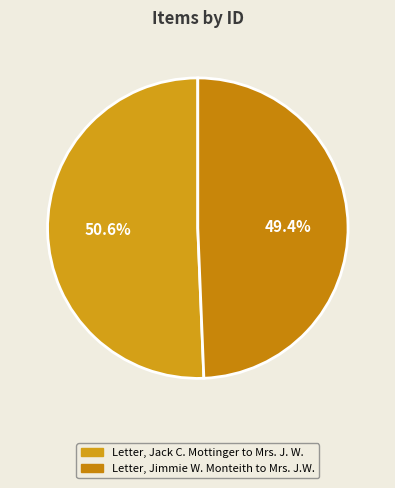

To the nearest percent, what percentage of the pie is Letter, Jimmie W. Monteith to Mrs. J.W.?

49%